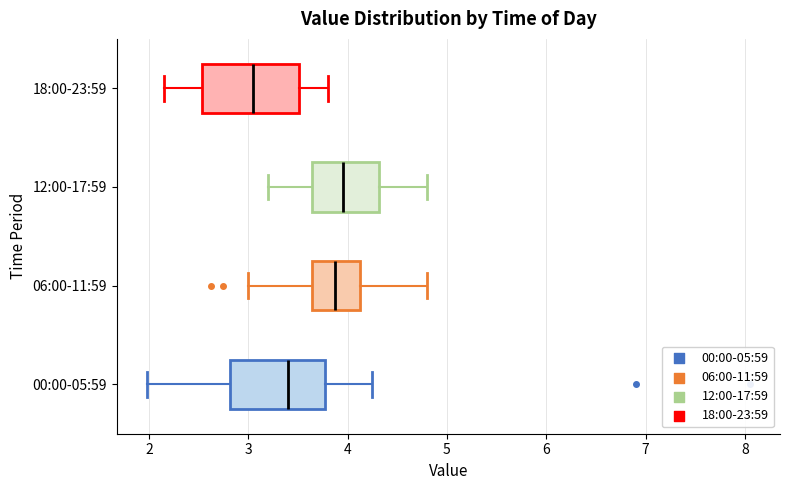

Reading bottom to top, transcribe this box plot: for each box, give where its median line is, the range the box spans, and where its two whiskers end, as read against the x-axis. The values are not printed on the chart, so give them approximately, as read against the axis.

00:00-05:59: median 3.4, box 2.8 to 3.8, whiskers 2.0 to 4.3
06:00-11:59: median 3.9, box 3.6 to 4.1, whiskers 3.0 to 4.8
12:00-17:59: median 4.0, box 3.6 to 4.3, whiskers 3.2 to 4.8
18:00-23:59: median 3.1, box 2.5 to 3.5, whiskers 2.2 to 3.8